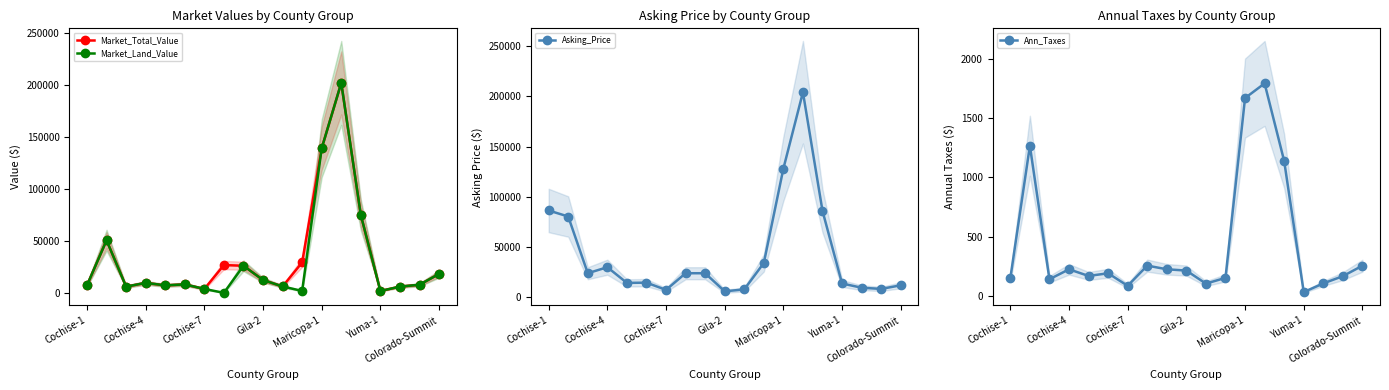

What is the total value across all series at 14?

237190.9